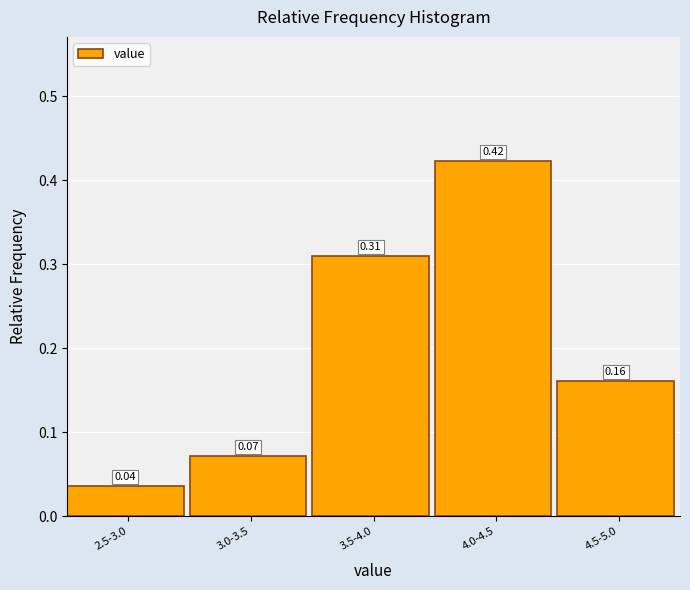

Between 3.5-4.0 and 3.0-3.5, which is larger?

3.5-4.0